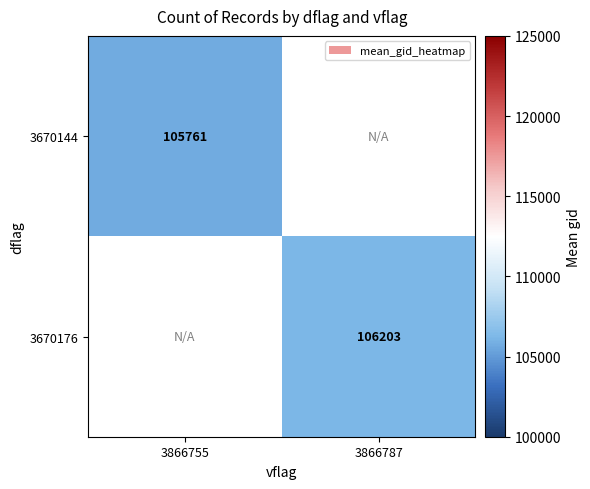

Is it true that 3670176 equals 106203.0 at 3866787?

True